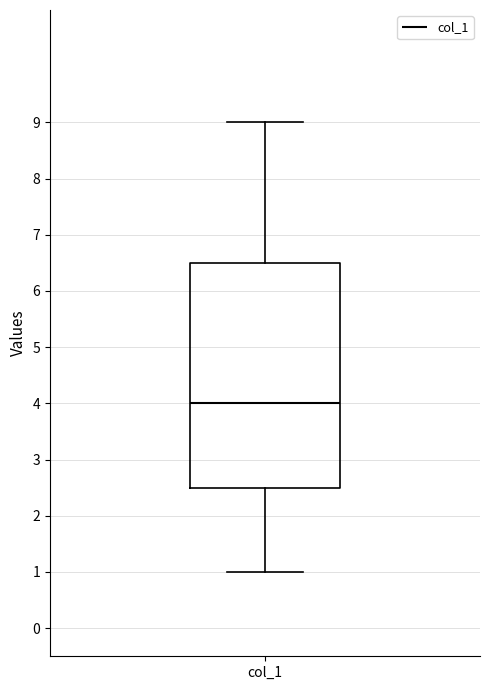

Transcribe this box plot: give where the median line is, the range the box spans, and where the two whiskers end, as read against the y-axis. The values are not printed on the chart, so give them approximately, as read against the axis.

median 4.0, box 2.5 to 6.5, whiskers 1.0 to 9.0